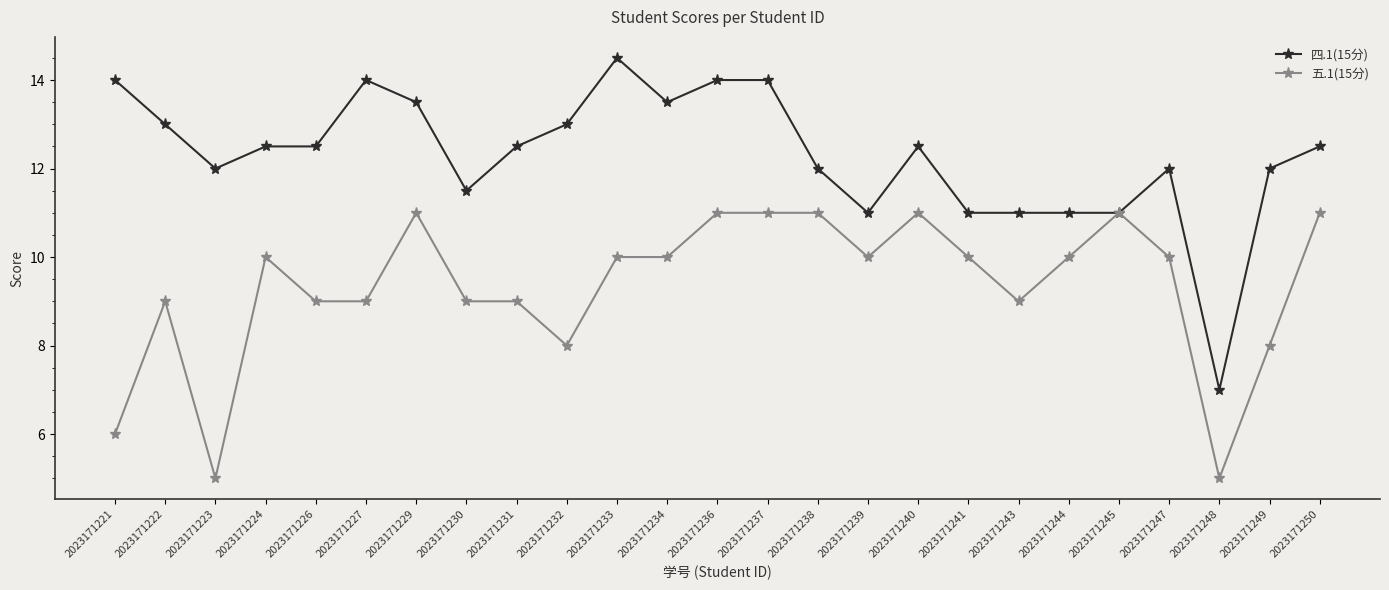

Which series changed the most between 2023171231 and 2023171236?

五.1(15分)